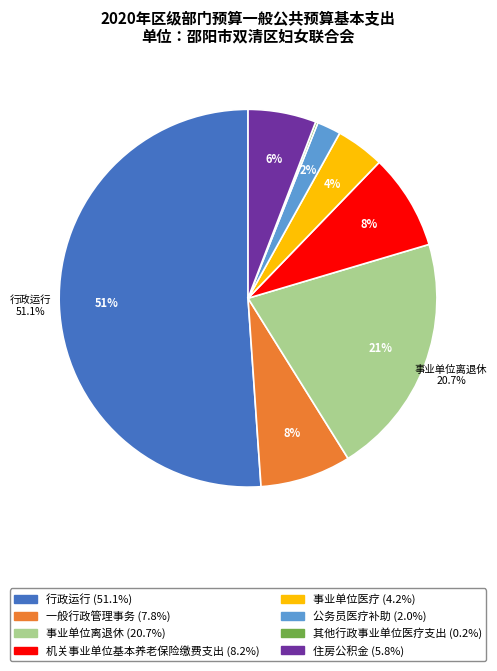

To the nearest percent, what is the difference between the largest and smallest slice percentages?

51%